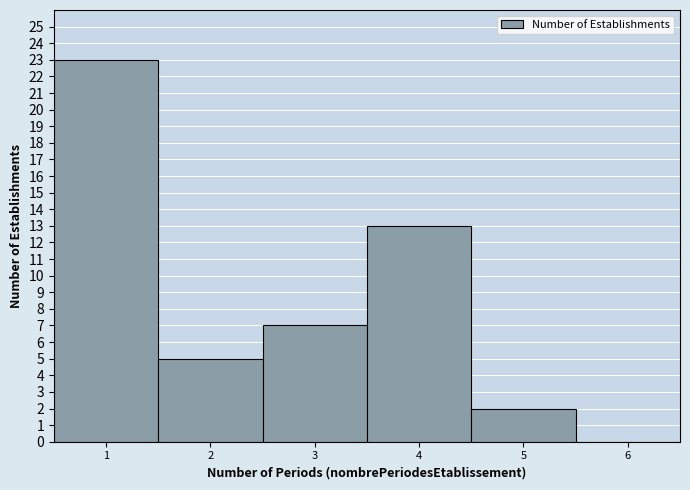

What is the height of the bar covering 3.5 to 4.5 on the x-axis? The values are not printed on the chart, so give them approximately, as read against the axis.

13